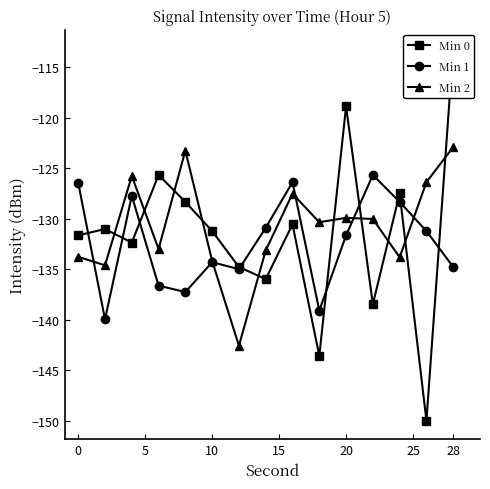

What is the difference between the maximum and minimum values in the Min 0 series?

36.9